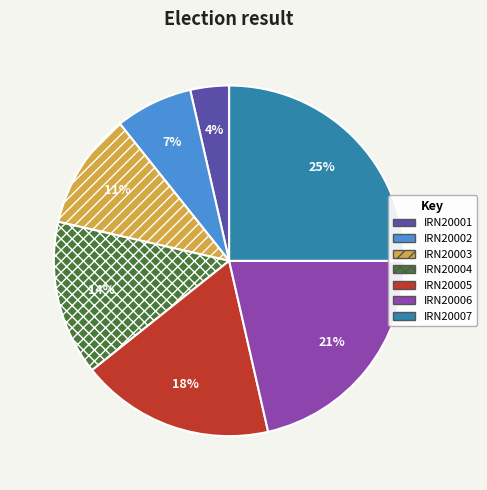

Does IRN20004 account for over 50% of the chart?

No